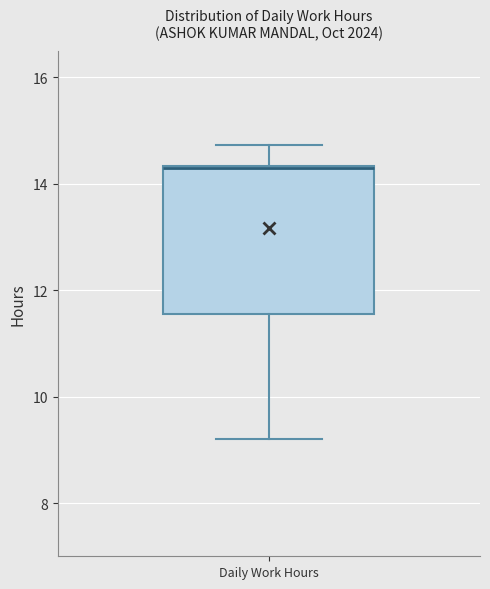

Transcribe this box plot: give where the median line is, the range the box spans, and where the two whiskers end, as read against the y-axis. The values are not printed on the chart, so give them approximately, as read against the axis.

median 14.2, box 11.6 to 14.4, whiskers 9.2 to 14.8